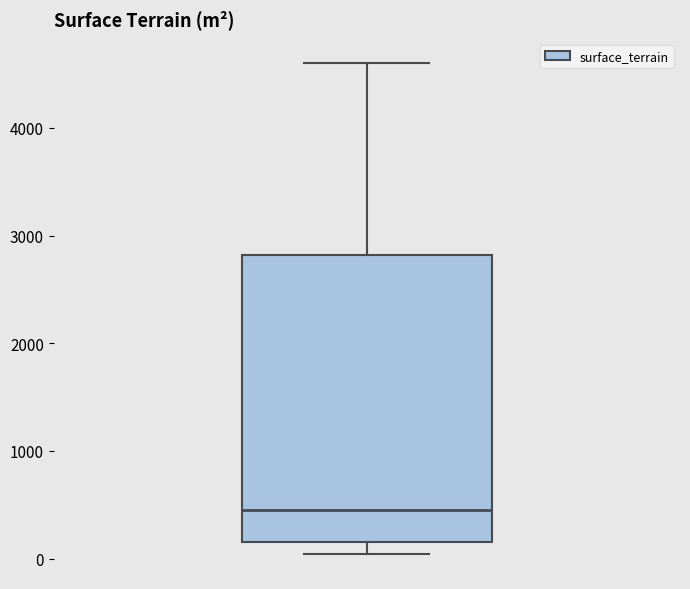

Where does the median line of the box sit on the y-axis? The values are not printed on the chart, so give them approximately, as read against the axis.

500